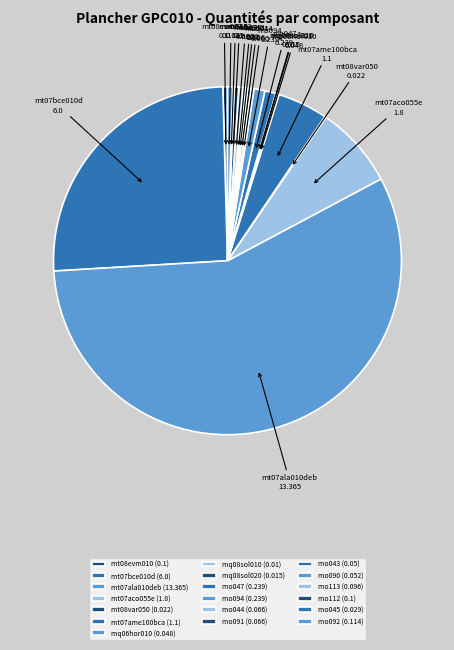

The mo113 slice represents 15% of the pie. True or false?

False